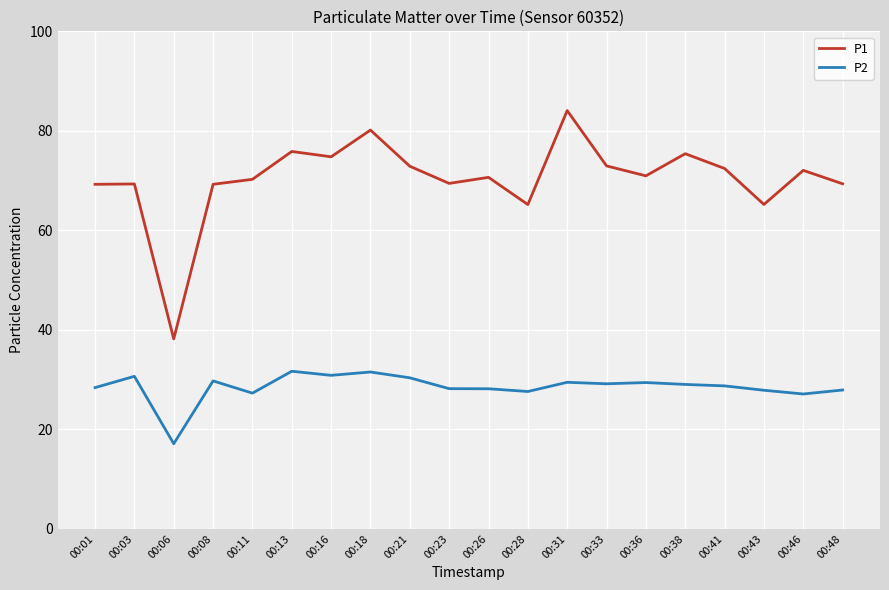

What are all the series names shown in the legend?

P1, P2